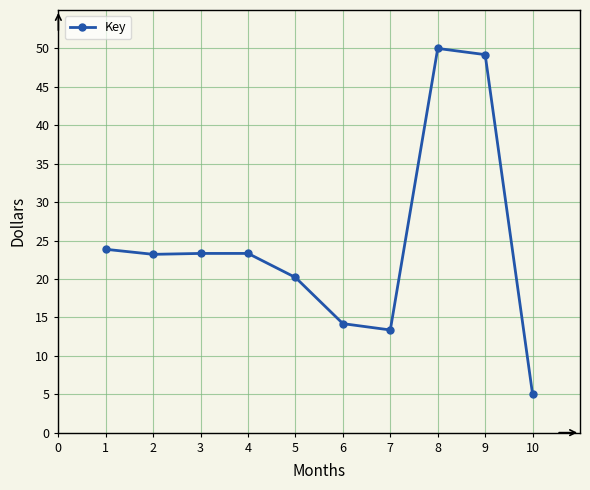

Between 4 and 6, which is larger?

4